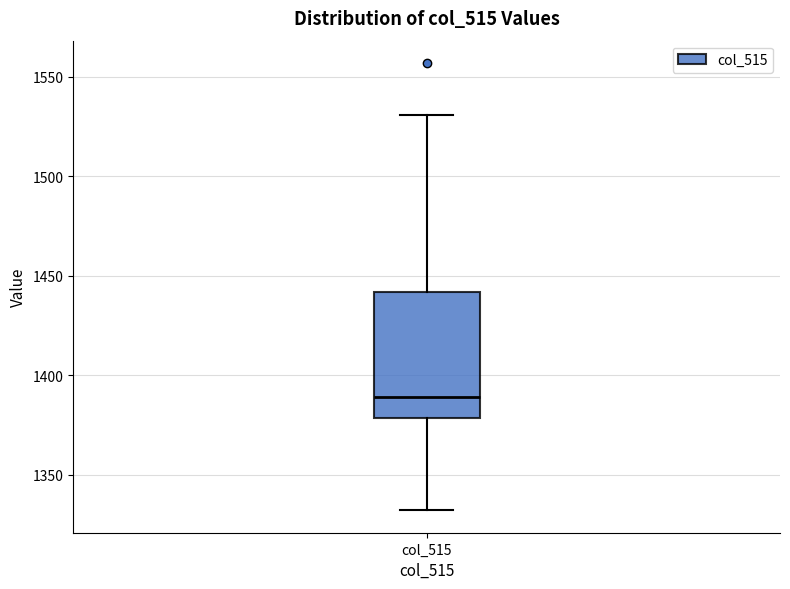

Where is the lower edge of the box for col_515 on the y-axis? The values are not printed on the chart, so give them approximately, as read against the axis.

1380